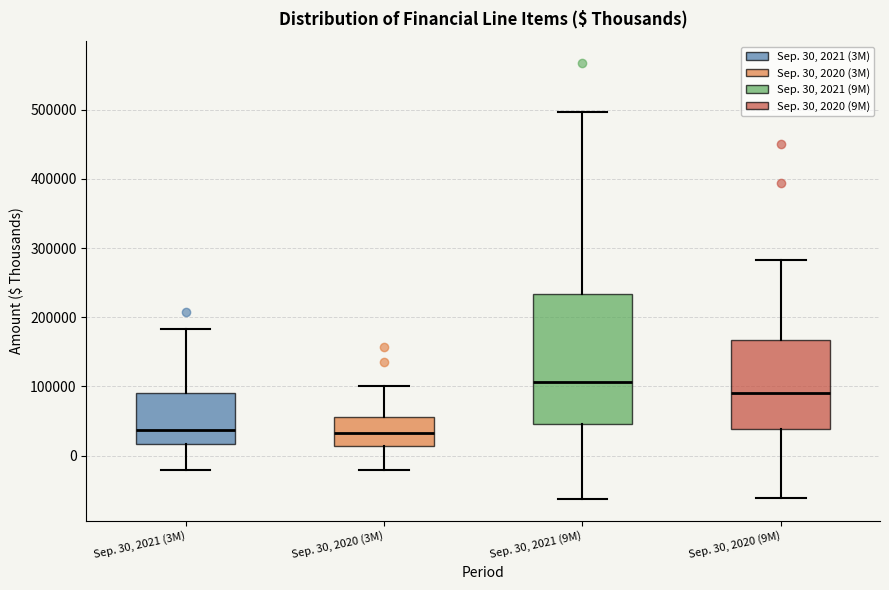

Reading left to right, transcribe this box plot: for each box, give where its median line is, the range the box spans, and where its two whiskers end, as read against the y-axis. The values are not printed on the chart, so give them approximately, as read against the axis.

Sep. 30, 2021 (3M): median 40000, box 20000 to 90000, whiskers -20000 to 180000
Sep. 30, 2020 (3M): median 30000, box 10000 to 60000, whiskers -20000 to 100000
Sep. 30, 2021 (9M): median 110000, box 50000 to 230000, whiskers -60000 to 500000
Sep. 30, 2020 (9M): median 90000, box 40000 to 170000, whiskers -60000 to 280000